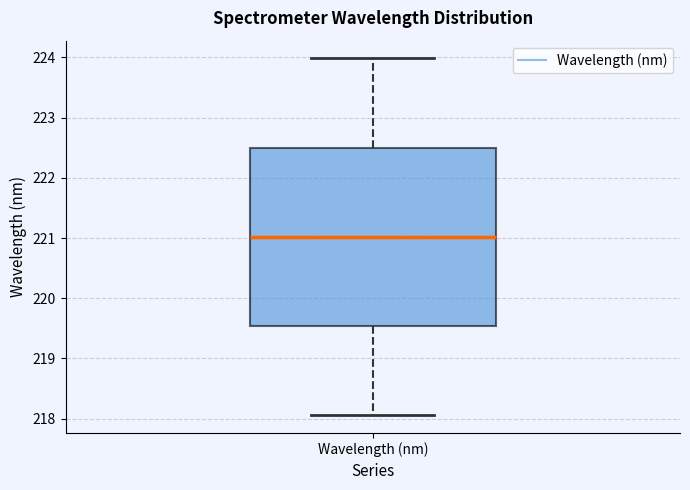

Where does the lower whisker of the box for Wavelength (nm) end on the y-axis? The values are not printed on the chart, so give them approximately, as read against the axis.

218.1